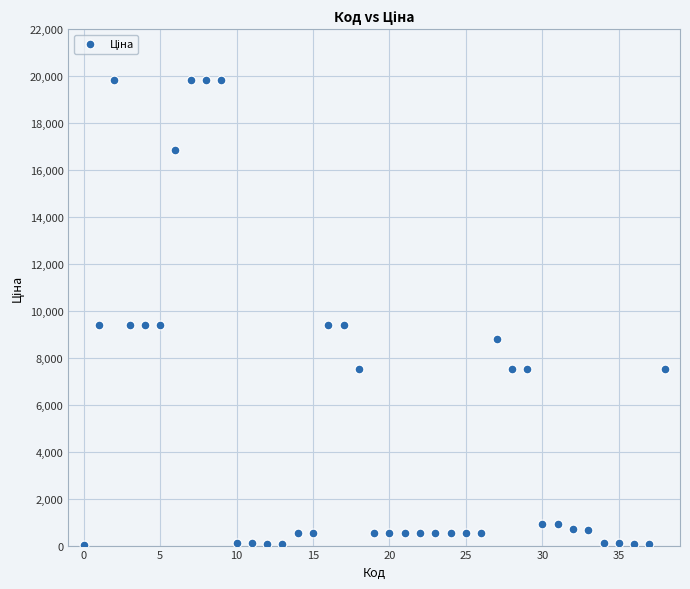

What is the range of Y values (max minus min)?

19799.0